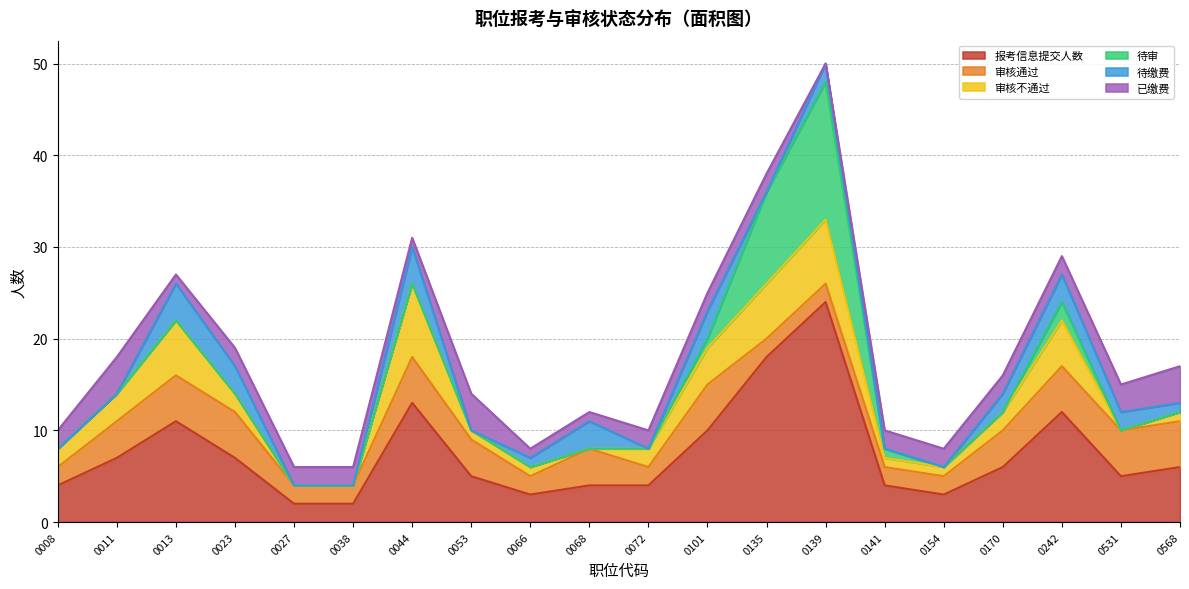

True or false: 报考信息提交人数 and 审核通过 cross at least once.

False